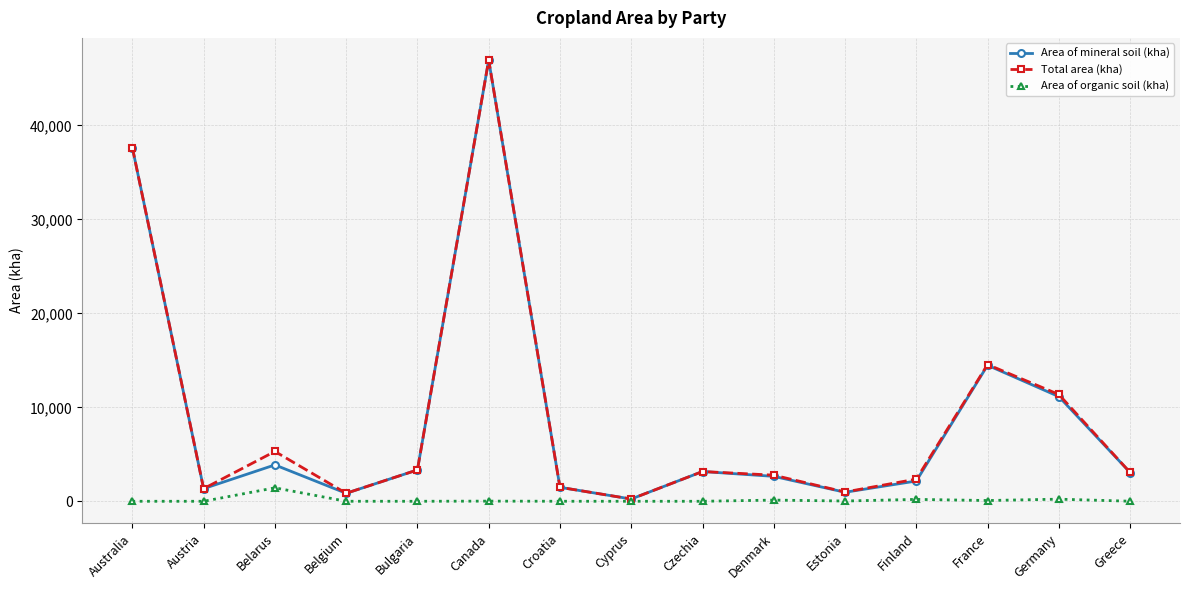

At which category is the sum across all series the highest?

Canada